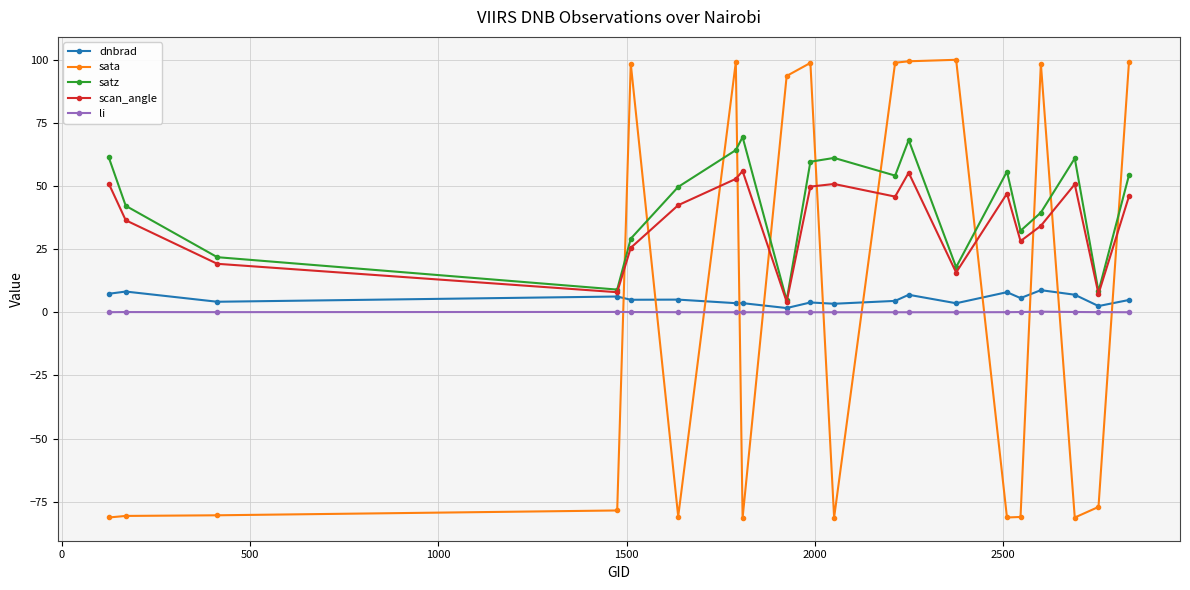

What is the highest value of the dnbrad series?

8.7